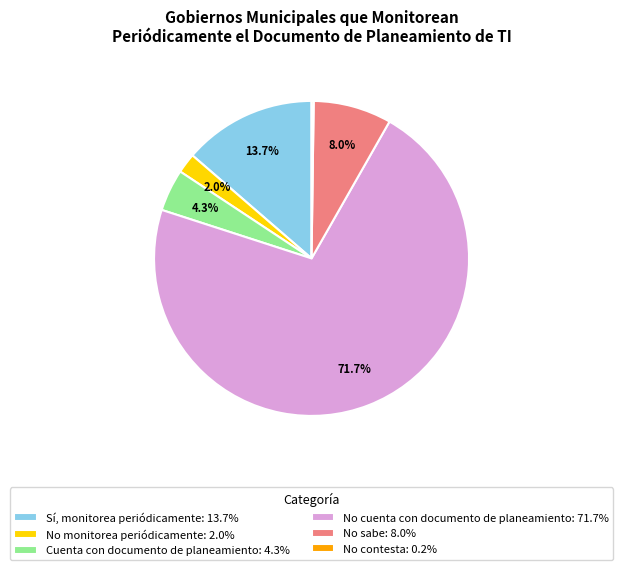

How much of the chart is everything except No sabe: 8.0%?

92.0%